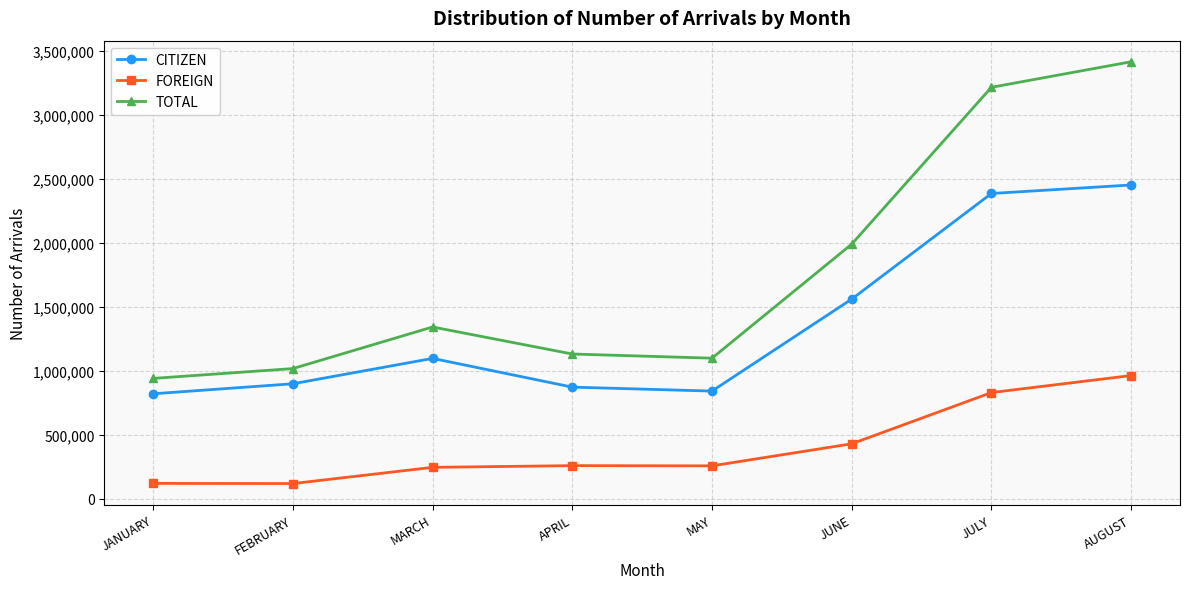

What position from the right is APRIL?

5